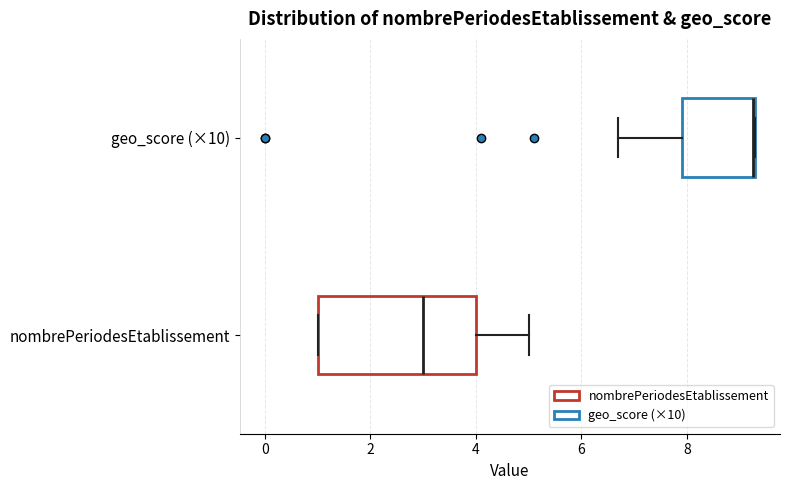

Reading bottom to top, transcribe this box plot: for each box, give where its median line is, the range the box spans, and where its two whiskers end, as read against the x-axis. The values are not printed on the chart, so give them approximately, as read against the axis.

nombrePeriodesEtablissement: median 3.0, box 1.0 to 4.0, whiskers 1.0 to 5.0
geo_score (×10): median 9.2, box 8.0 to 9.4, whiskers 6.8 to 9.4